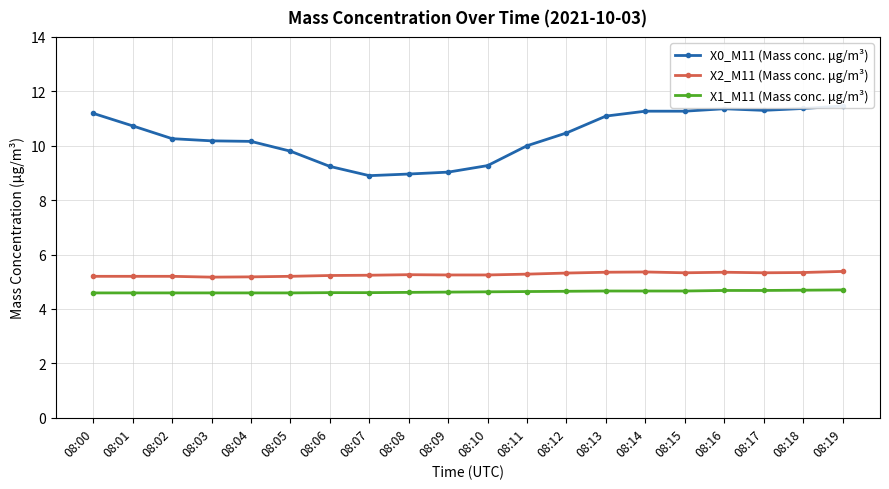

What is the highest value of the X2_M11 (Mass conc. μg/m³) series?

5.4